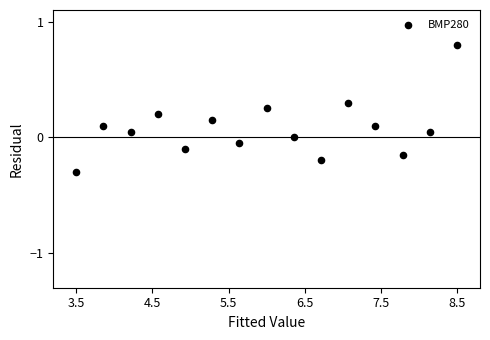

What is the range of Y values (max minus min)?

1.1